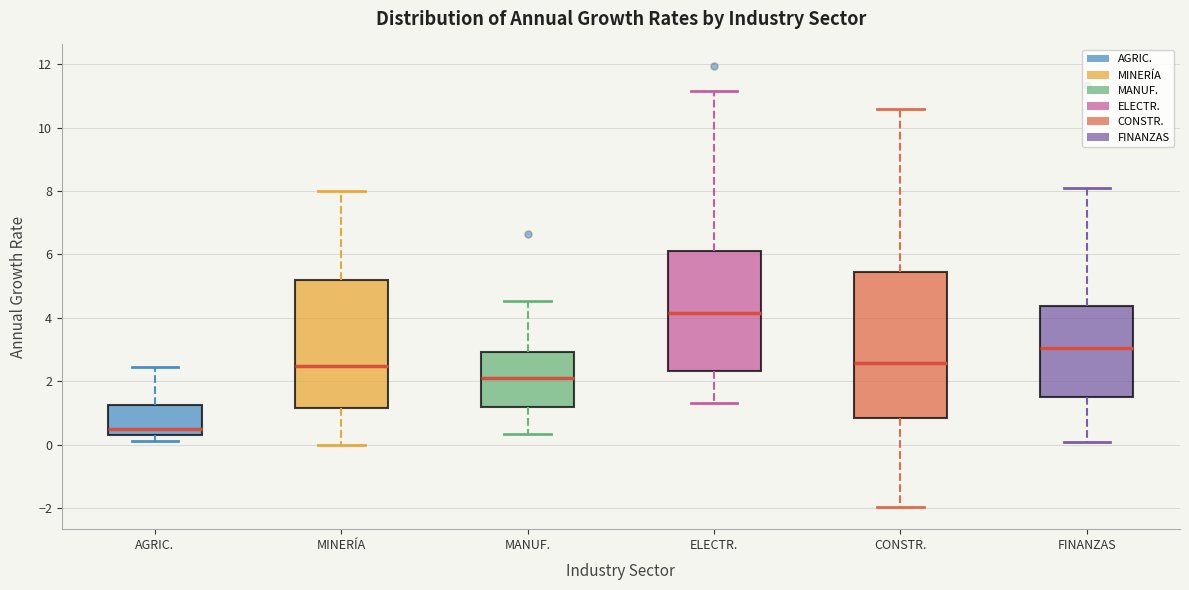

Which box has the highest median line?

ELECTR.